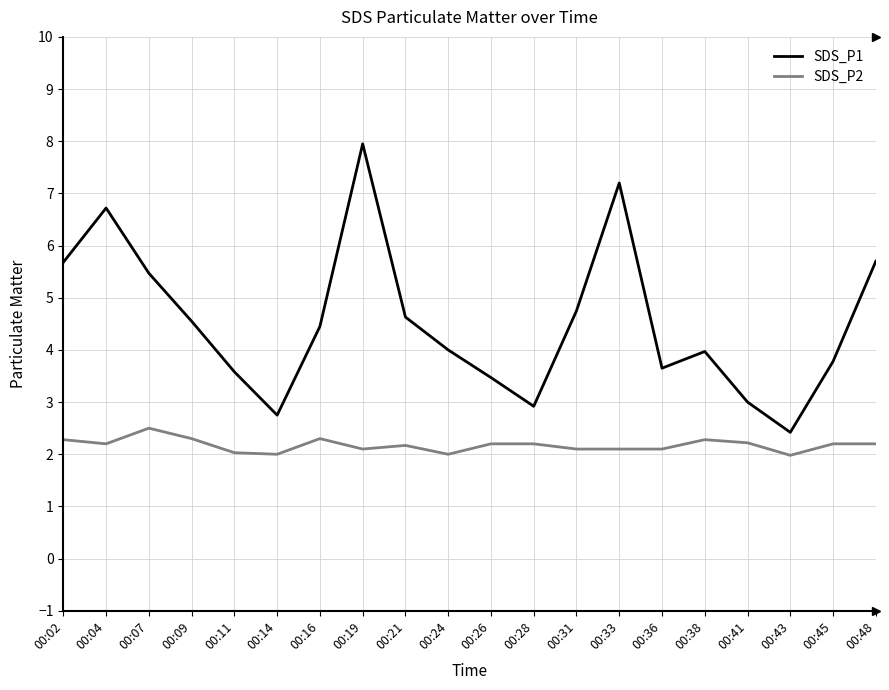

True or false: SDS_P2 and SDS_P1 intersect in this chart.

False